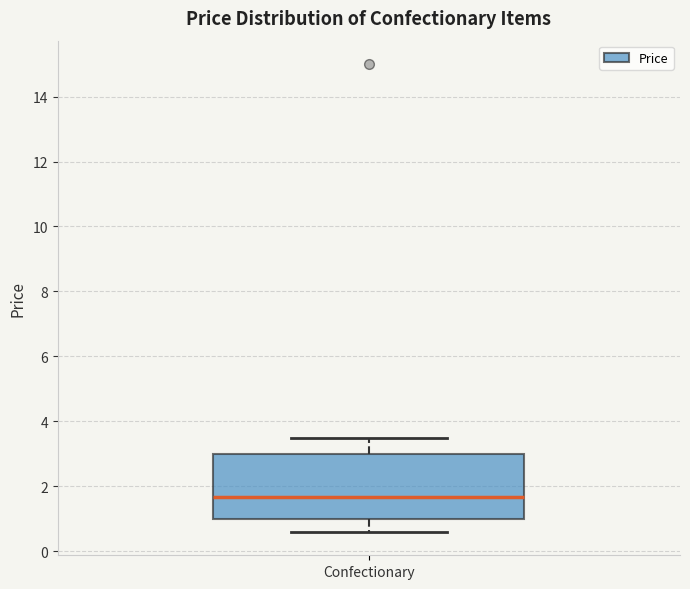

Where does the upper whisker of the box for Confectionary end on the y-axis? The values are not printed on the chart, so give them approximately, as read against the axis.

3.6